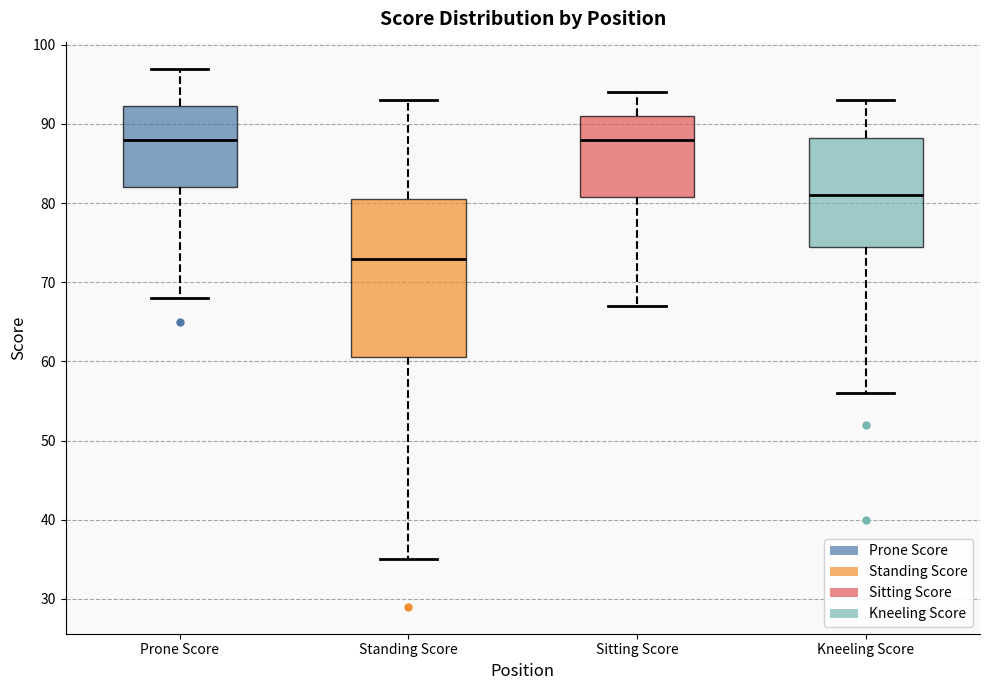

Reading left to right, transcribe this box plot: for each box, give where its median line is, the range the box spans, and where its two whiskers end, as read against the y-axis. The values are not printed on the chart, so give them approximately, as read against the axis.

Prone Score: median 88, box 82 to 92, whiskers 68 to 97
Standing Score: median 73, box 61 to 81, whiskers 35 to 93
Sitting Score: median 88, box 81 to 91, whiskers 67 to 94
Kneeling Score: median 81, box 75 to 88, whiskers 56 to 93